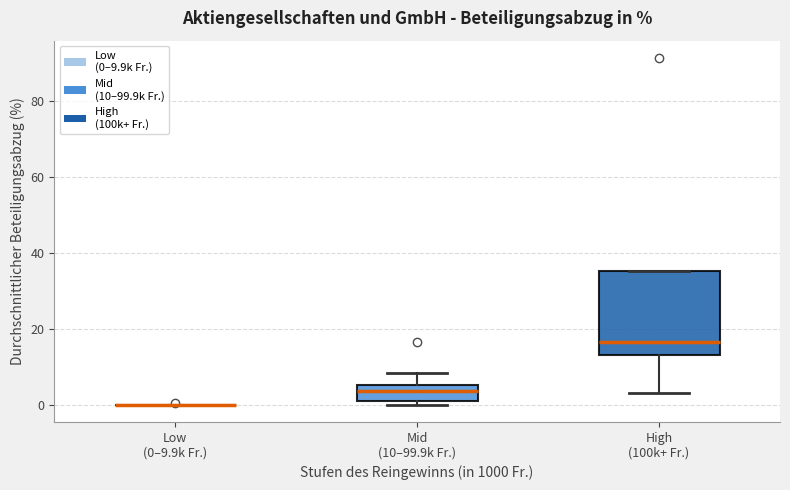

Reading left to right, transcribe this box plot: for each box, give where its median line is, the range the box spans, and where its two whiskers end, as read against the y-axis. The values are not printed on the chart, so give them approximately, as read against the axis.

Low (0–9.9k Fr.): box collapsed to a line at 0, whiskers 0 to 0
Mid (10–99.9k Fr.): median 4, box 0 to 6, whiskers 0 (just below the box's lower edge) to 8
High (100k+ Fr.): median 16, box 12 to 36, whiskers 2 to 36